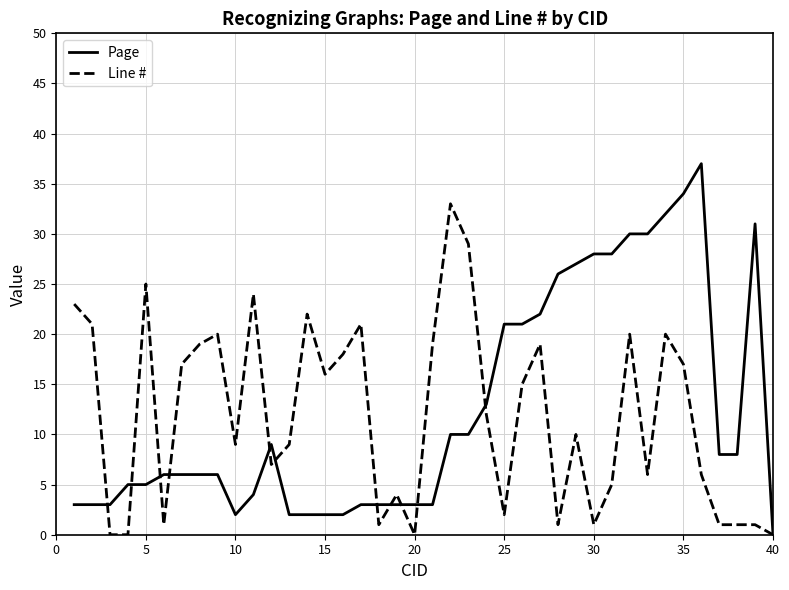

Rank the series by their maximum value, from highest to lowest.

Page, Line #